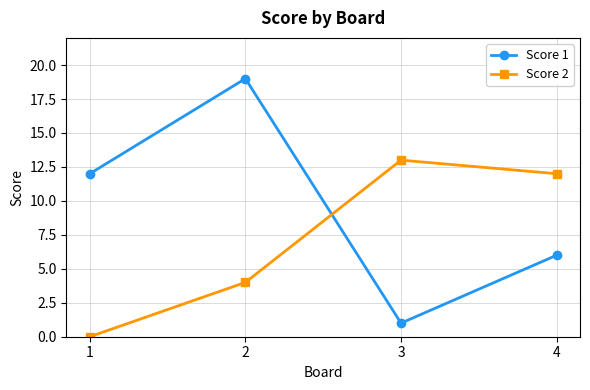

What are all the series names shown in the legend?

Score 1, Score 2